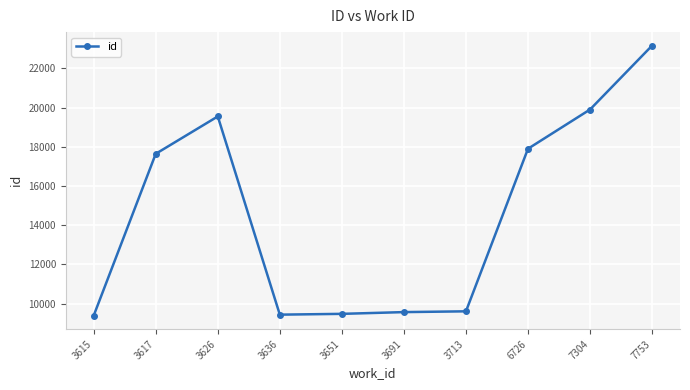

True or false: there are more than 0 points higher than both neighbors.

True